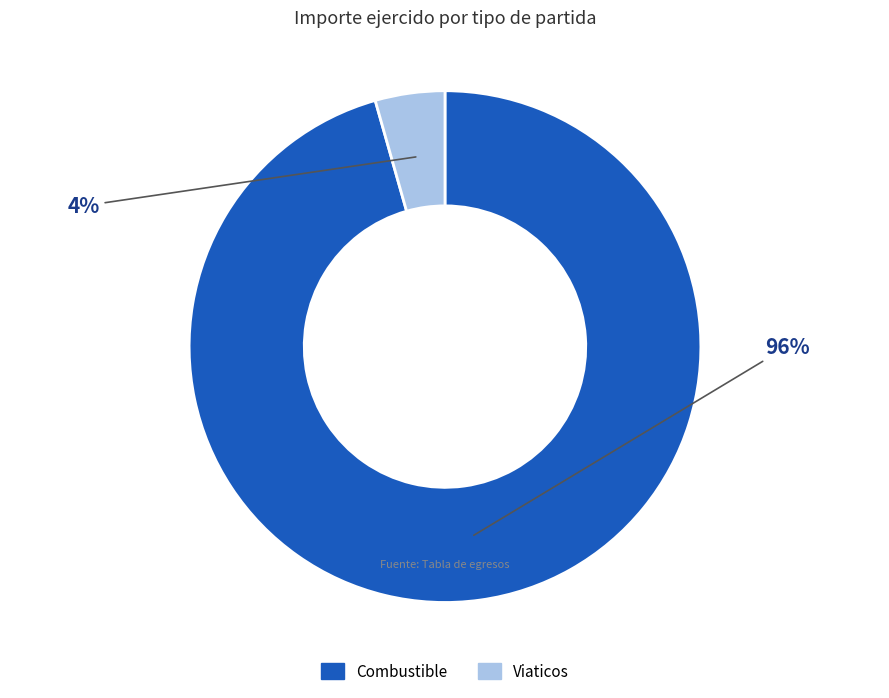

Rank the categories by value from lowest to highest.

Viaticos, Combustible